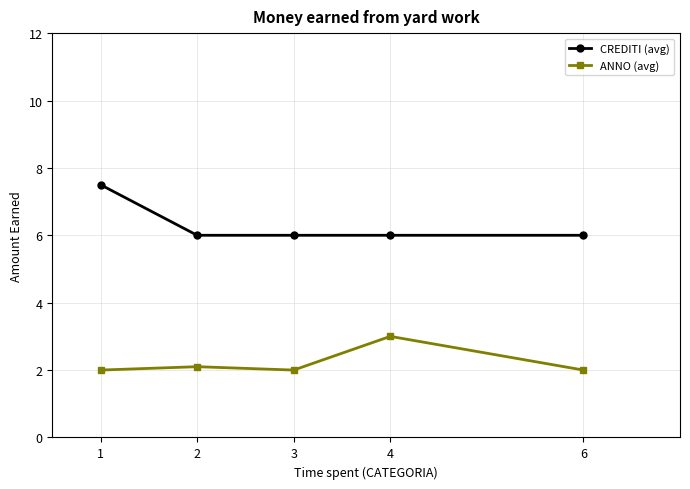

Is it true that CREDITI (avg) equals 1.6 at 6?

False